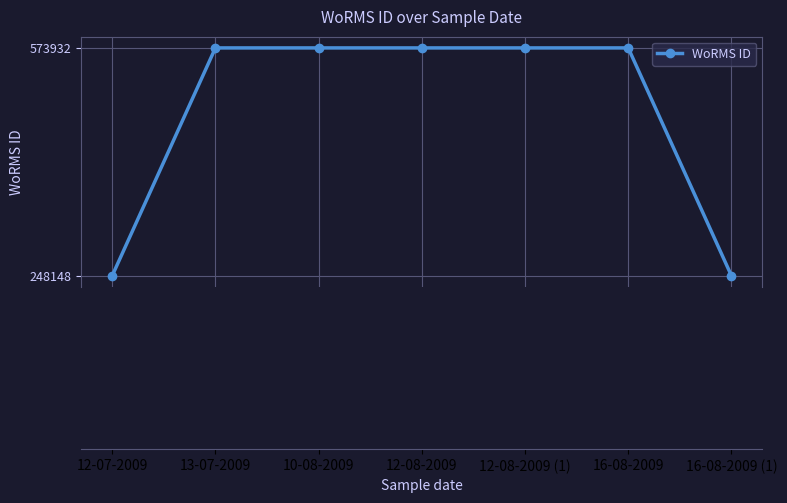

What is the greatest value displayed?

573932